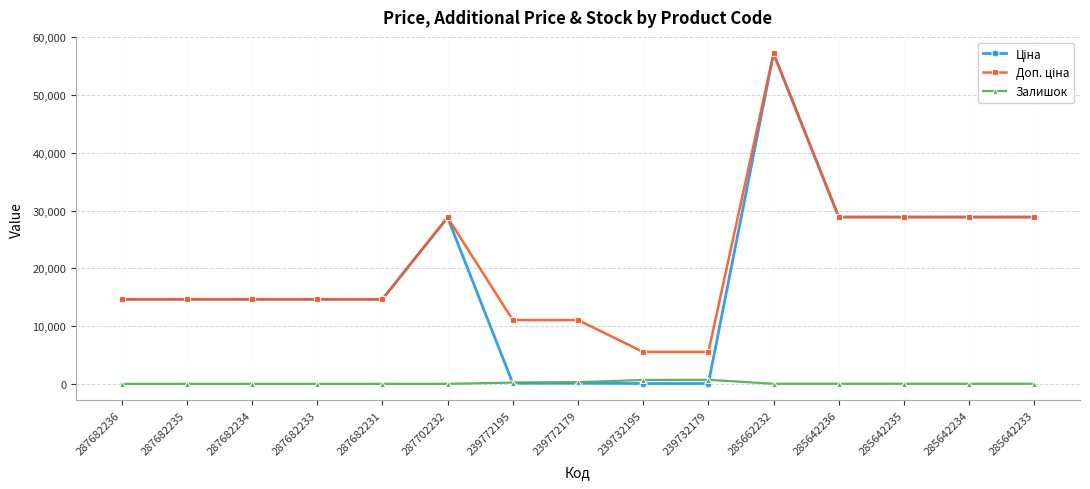

Is it true that Залишок equals 0.0 at 287682231?

True